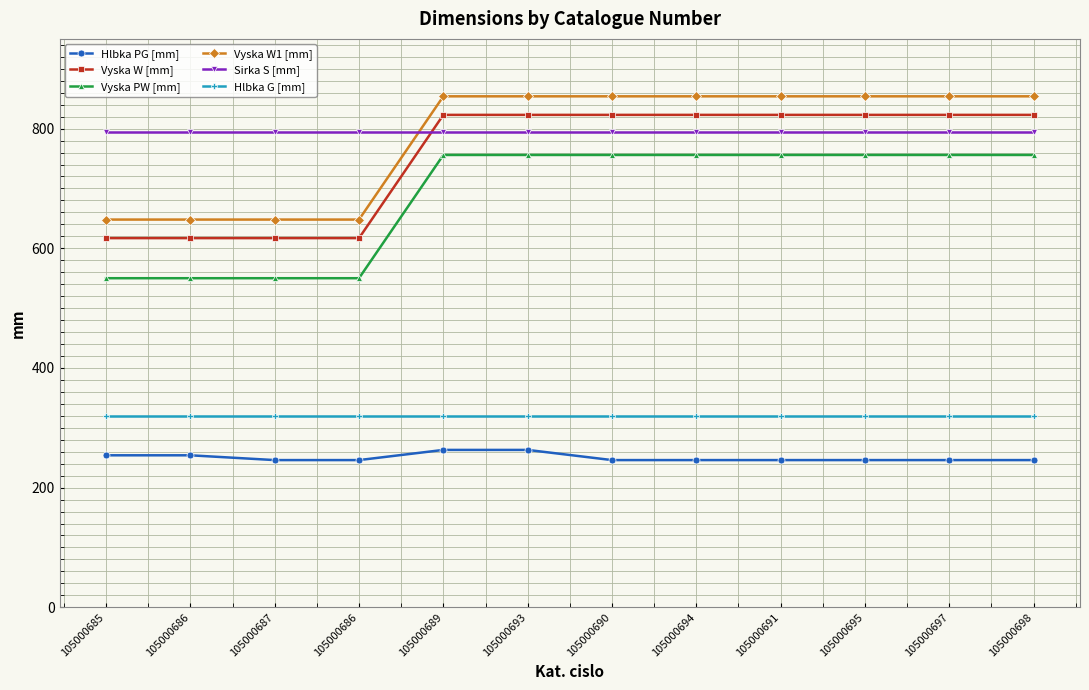

What is the difference between the maximum and minimum values in the Vyska W1 [mm] series?

206